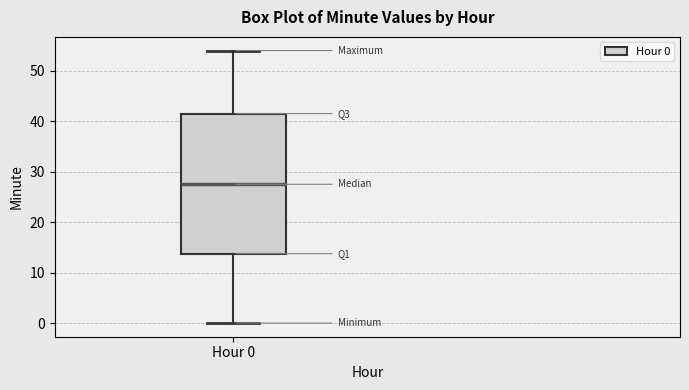

Read this box plot against the y-axis: the position of the median line, the range covered by the box, and the ends of both whiskers. The values are not printed on the chart, so give them approximately, as read against the axis.

median 28, box 14 to 42, whiskers 0 to 54